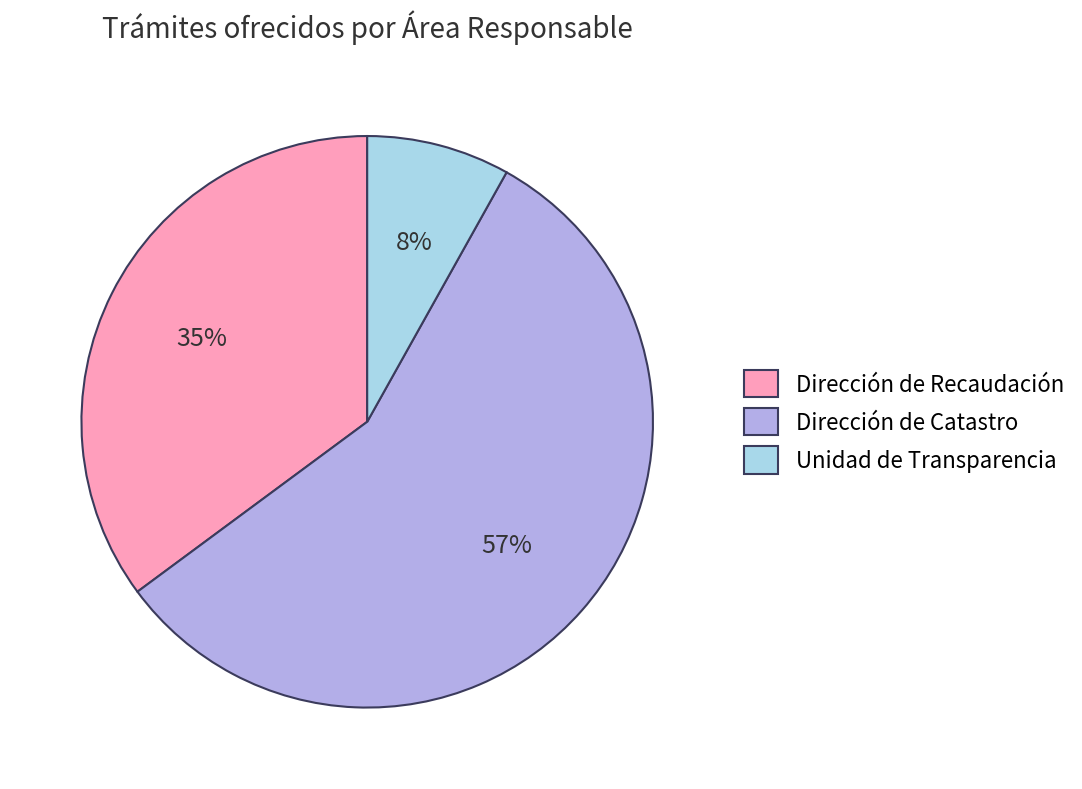

Is it true that Dirección de Catastro is 44% of the pie?

False